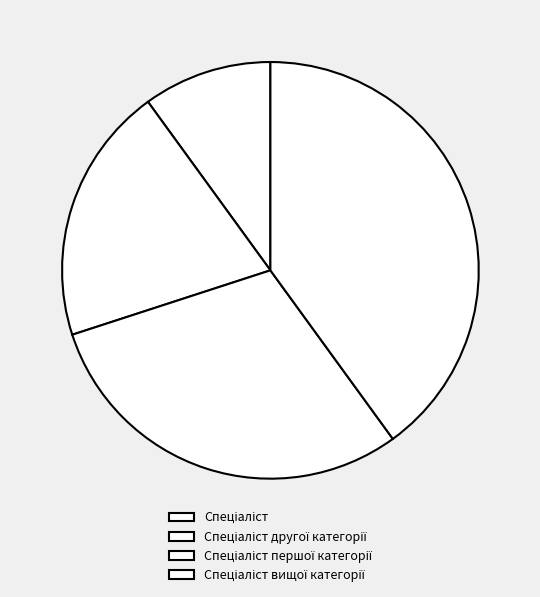

Count the number of slices in the pie.

4